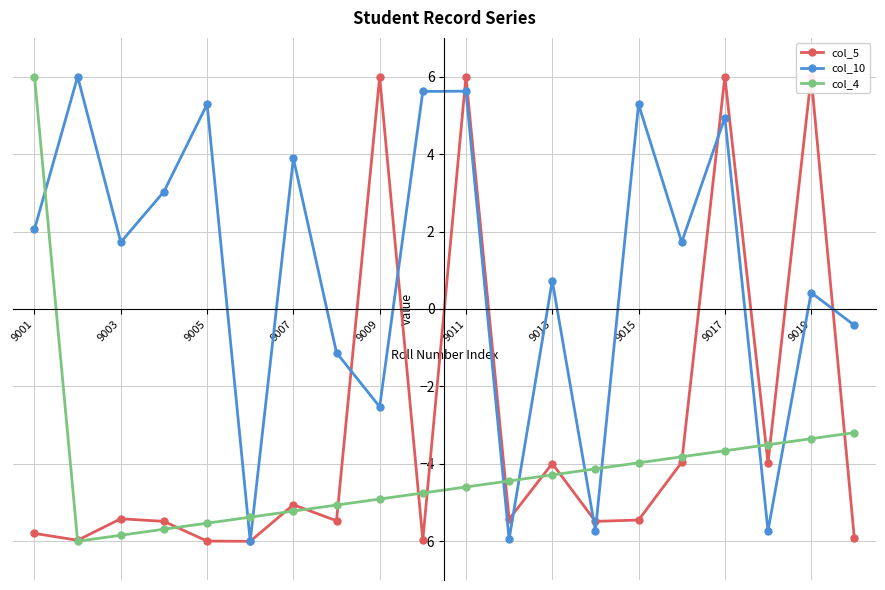

How many positive values does the col_4 series have?

1